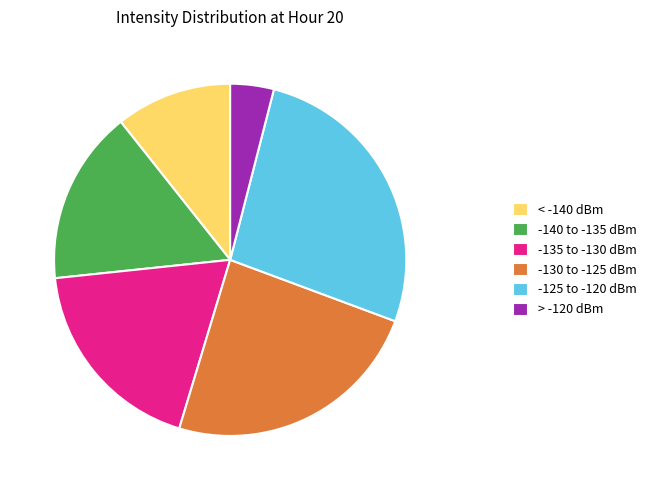

Is it true that > -120 dBm is 4% of the pie?

True